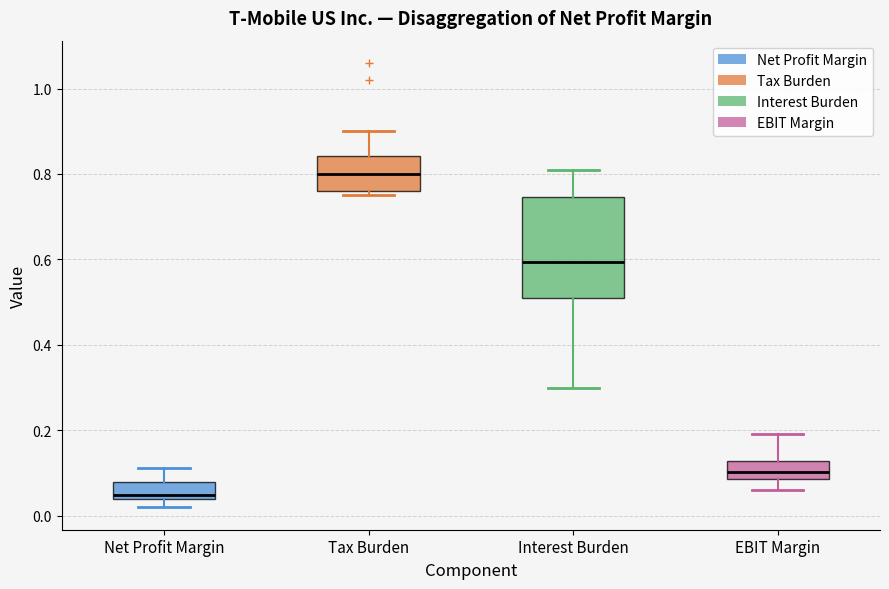

Which box's median line is the highest?

Tax Burden